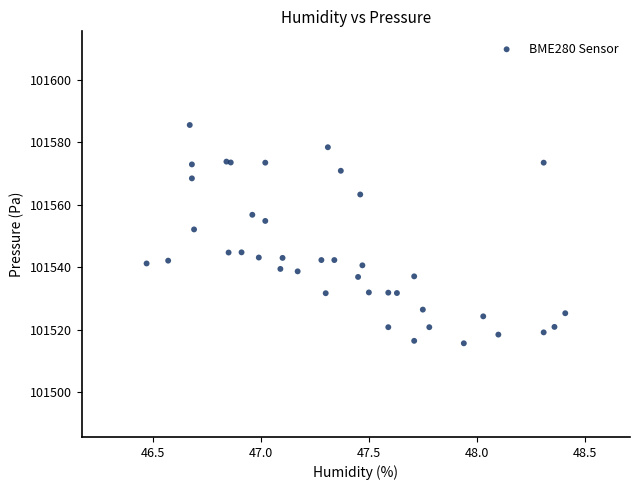

What Y value in the scatter plot is closest to 101550?

101552.1